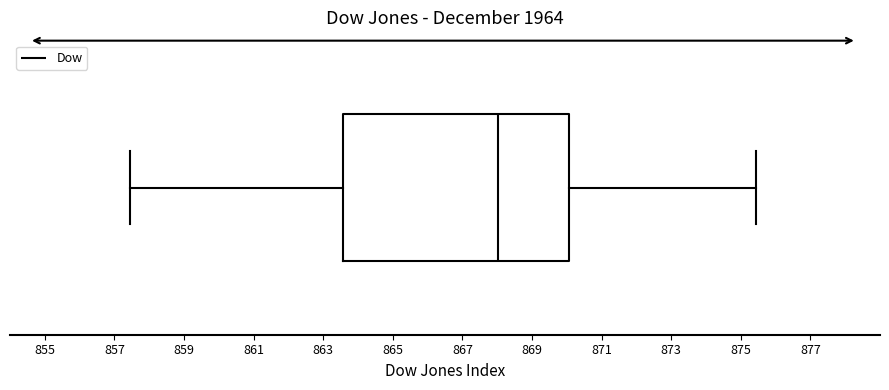

Read this box plot against the x-axis: the position of the median line, the range covered by the box, and the ends of both whiskers. The values are not printed on the chart, so give them approximately, as read against the axis.

median 868.0, box 863.6 to 870.0, whiskers 857.4 to 875.4